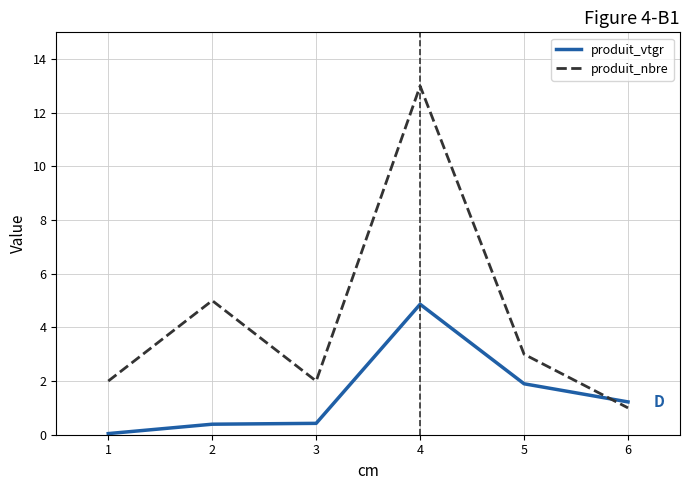

The produit_nbre series shows 3.0 at 5. True or false?

True